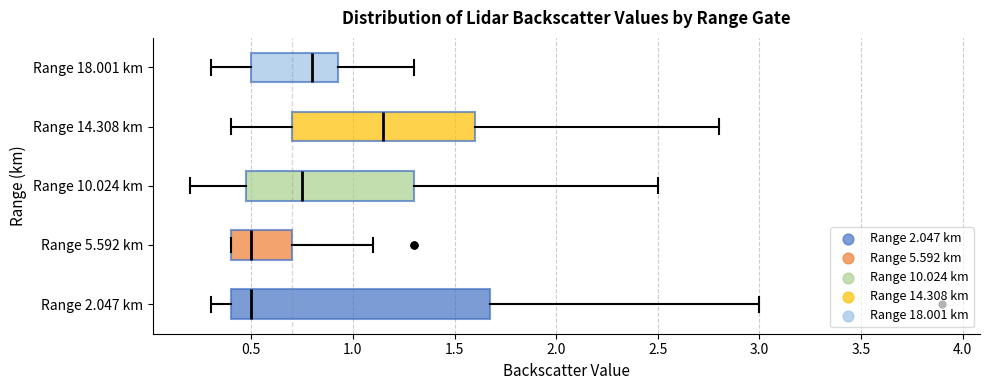

Where does the left whisker of the box for Range 18.001 km end on the x-axis? The values are not printed on the chart, so give them approximately, as read against the axis.

0.30